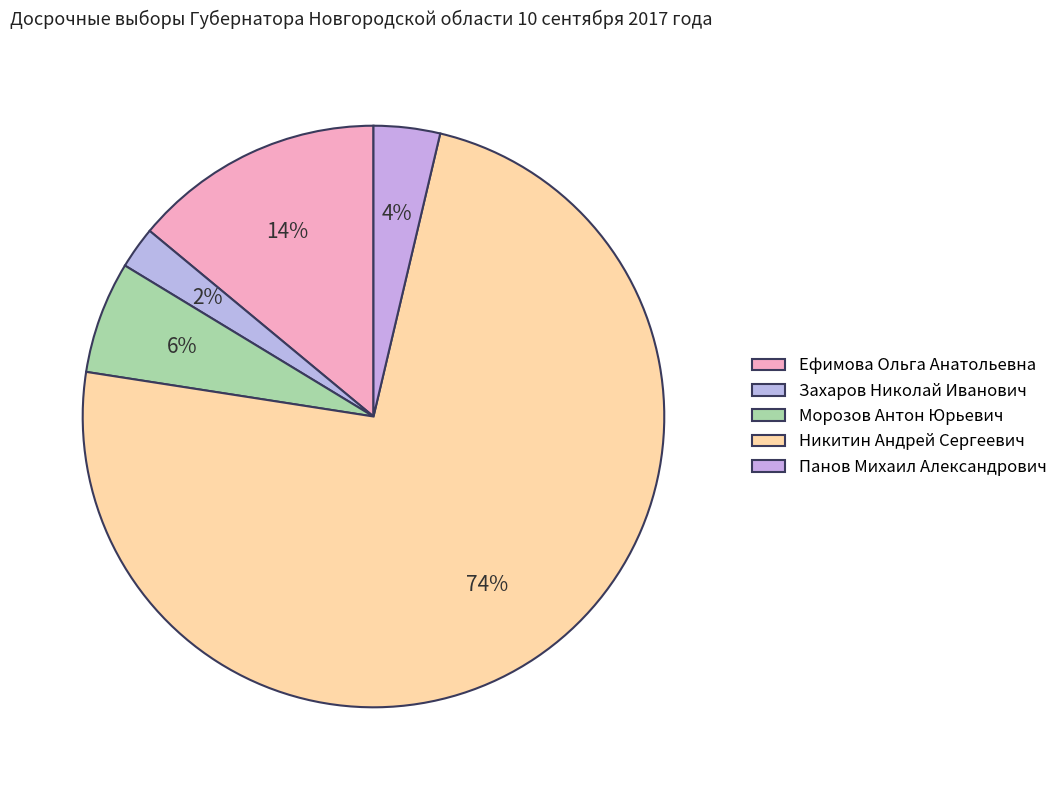

Rank the categories by value from highest to lowest.

Никитин Андрей Сергеевич, Ефимова Ольга Анатольевна, Морозов Антон Юрьевич, Панов Михаил Александрович, Захаров Николай Иванович